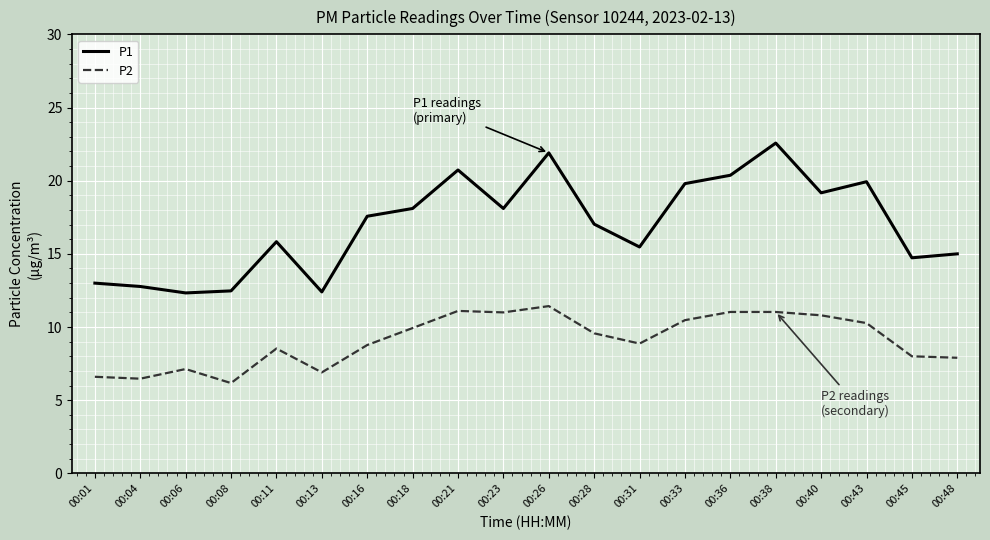

At 00:28, list the series in order from largest to smallest.

P1, P2